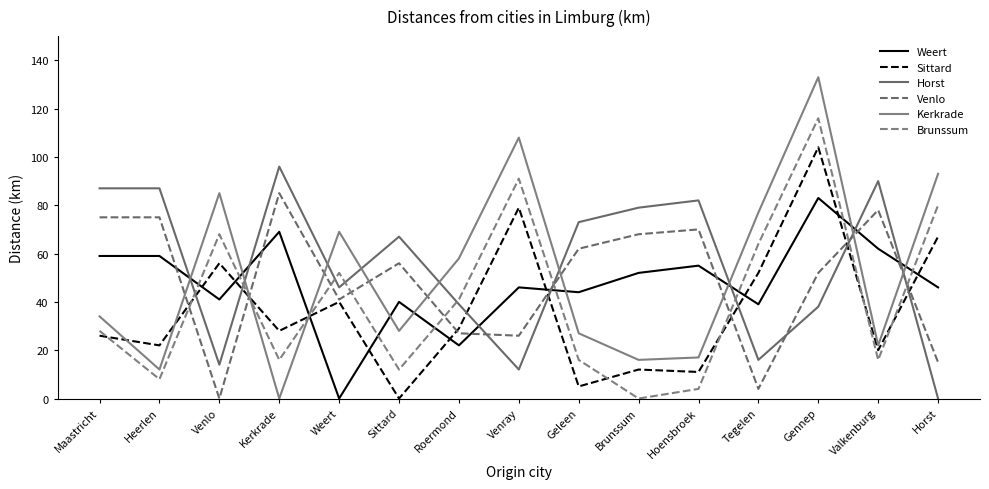

What is the label of the 1st point from the right?

Horst